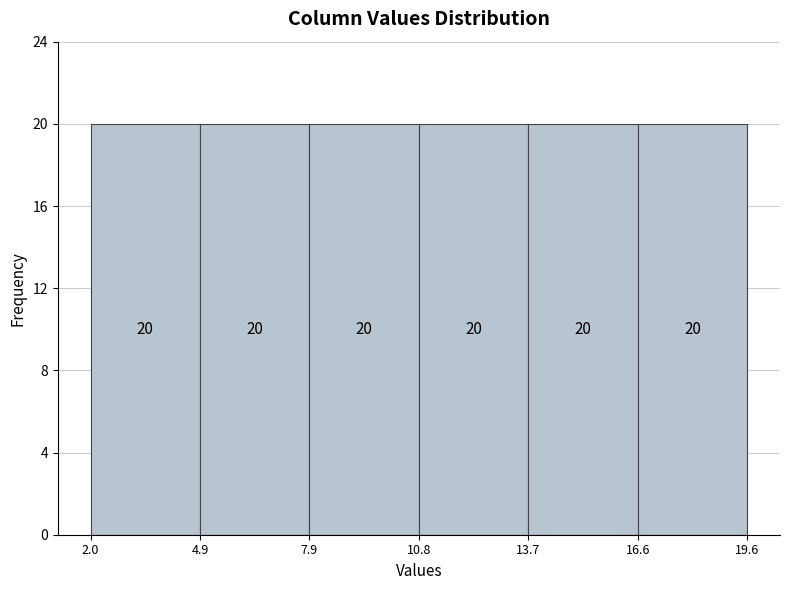

Reading left to right, list every bar in this chart as the range it spans on the x-axis followed by its height.

2.0 to 4.9: 20
4.9 to 7.9: 20
7.9 to 10.8: 20
10.8 to 13.7: 20
13.7 to 16.6: 20
16.6 to 19.6: 20